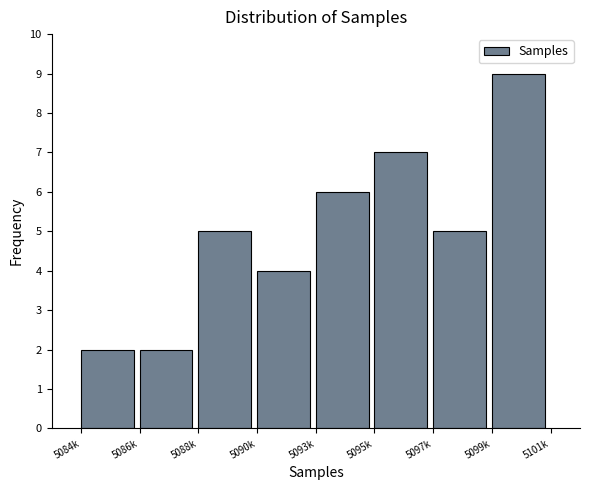

Reading right to left, list all the values displayed in this chart.

9	5	7	6	4	5	2	2